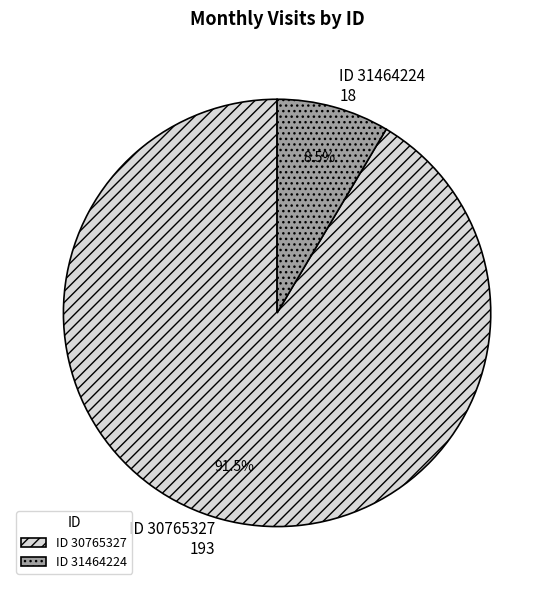

Which slice is the largest?

ID 30765327